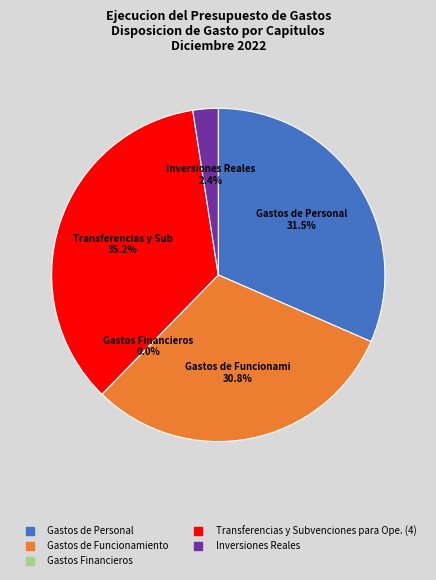

Does any single category account for the majority?

No